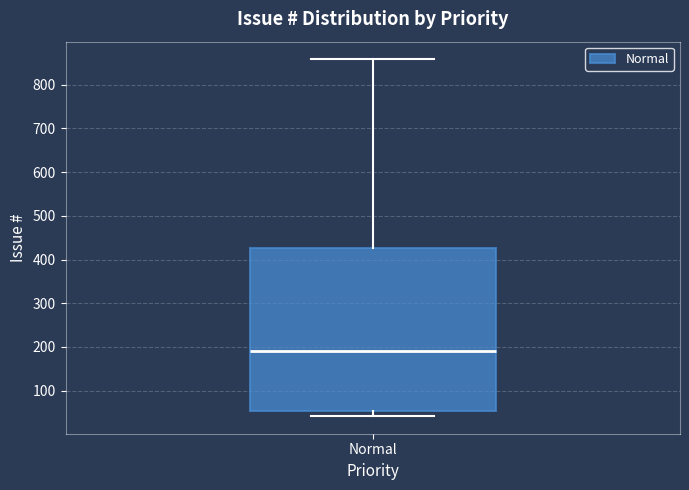

Transcribe this box plot: give where the median line is, the range the box spans, and where the two whiskers end, as read against the y-axis. The values are not printed on the chart, so give them approximately, as read against the axis.

median 190, box 50 to 430, whiskers 40 to 860